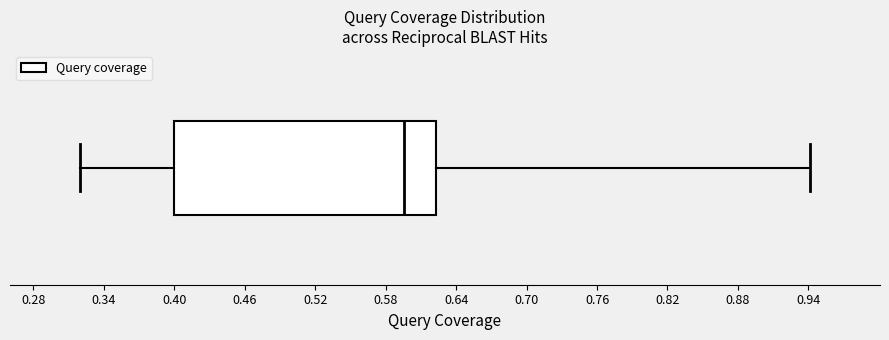

Where does the left whisker of the box end on the x-axis? The values are not printed on the chart, so give them approximately, as read against the axis.

0.32